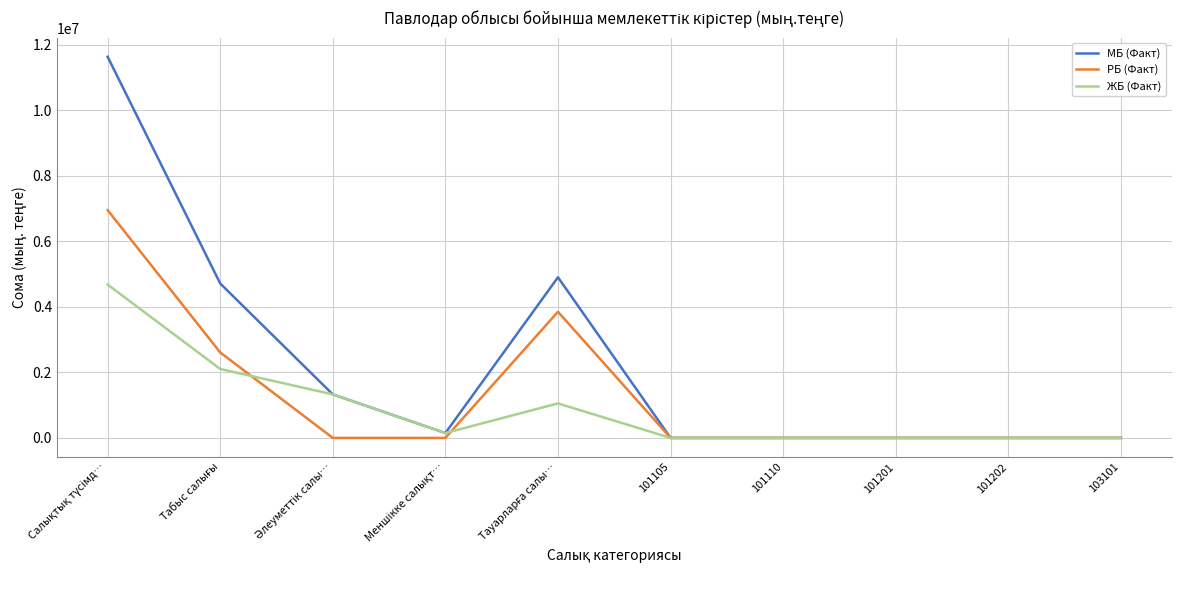

Does the chart have visible grid lines?

Yes